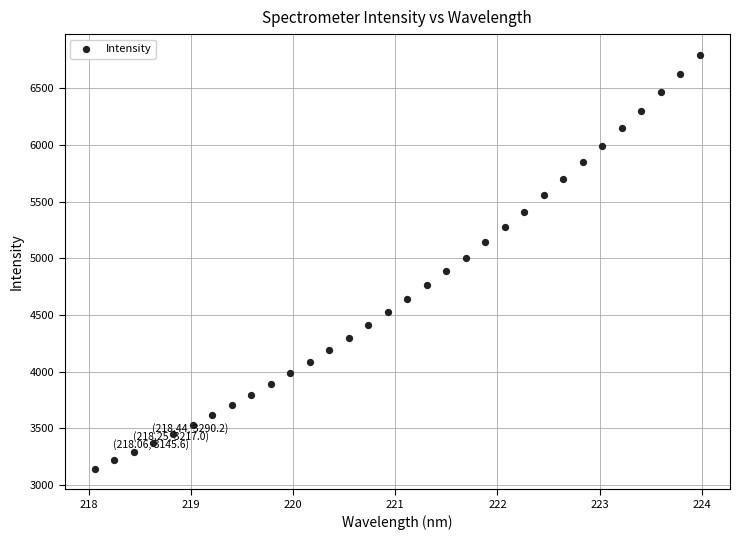

What is the range of X values (max minus min)?

5.9